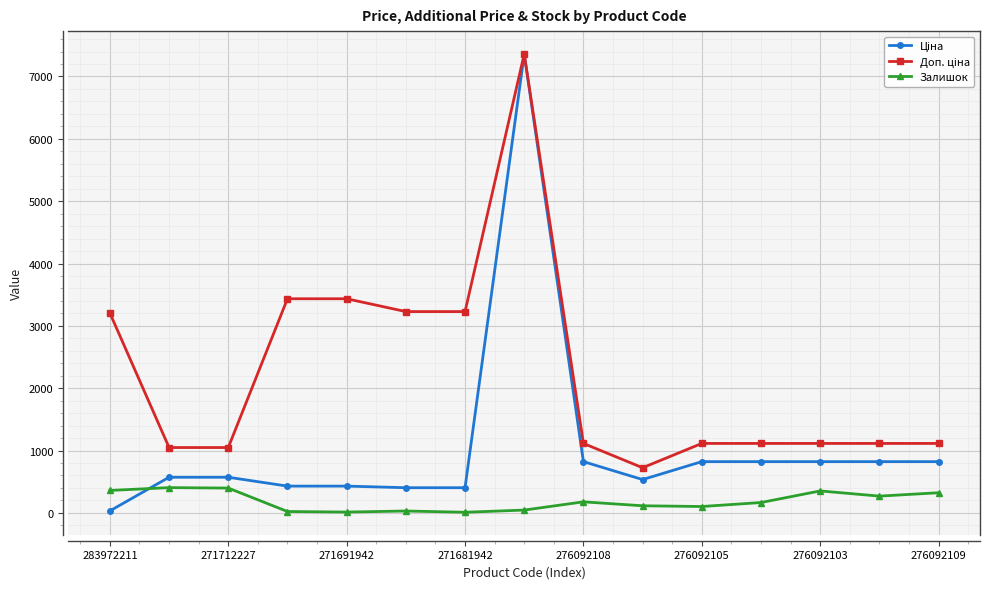

True or false: Ціна and Доп. ціна cross at least once.

False